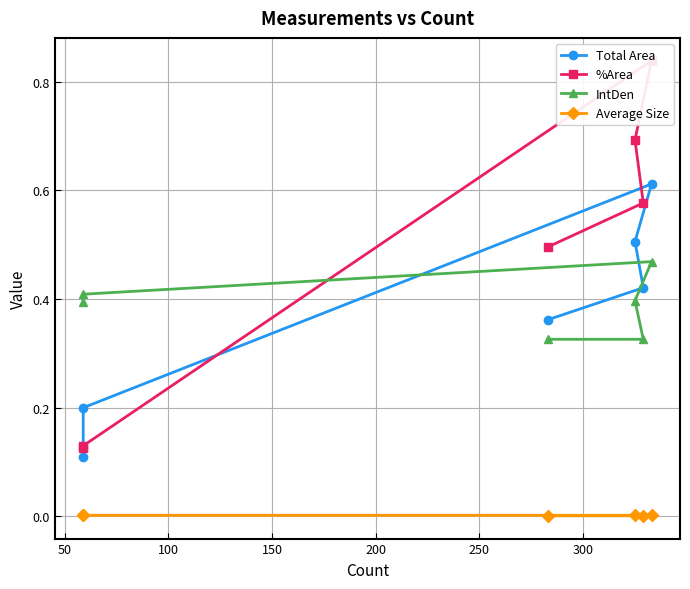

True or false: Average Size and IntDen cross at least once.

False